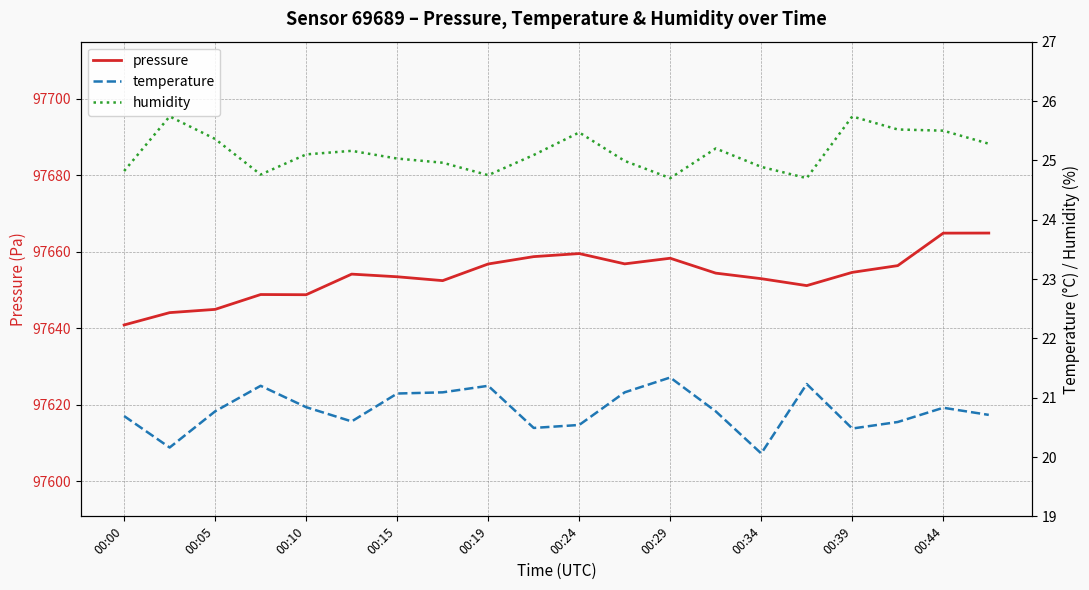

What is the maximum value for pressure?

97664.9